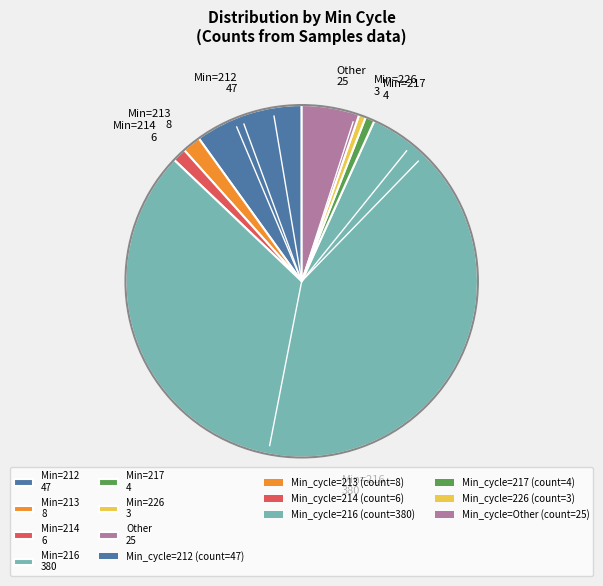

What is the largest slice in the pie chart?

Min=216 380